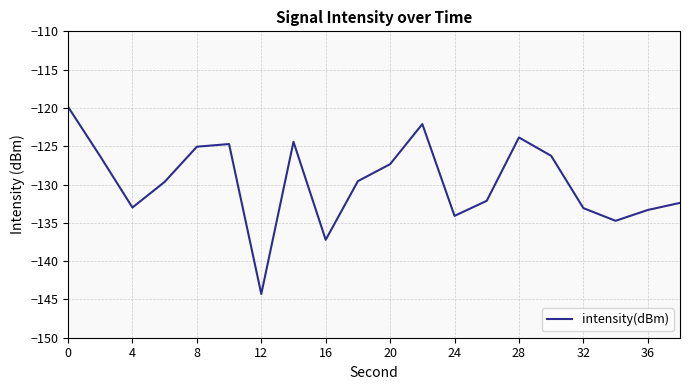

What is the difference between the maximum and minimum values?

24.4